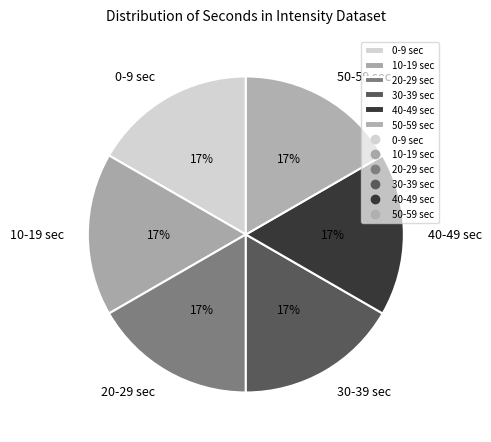

Is the sum of 0-9 sec and 20-29 sec greater than half?

No